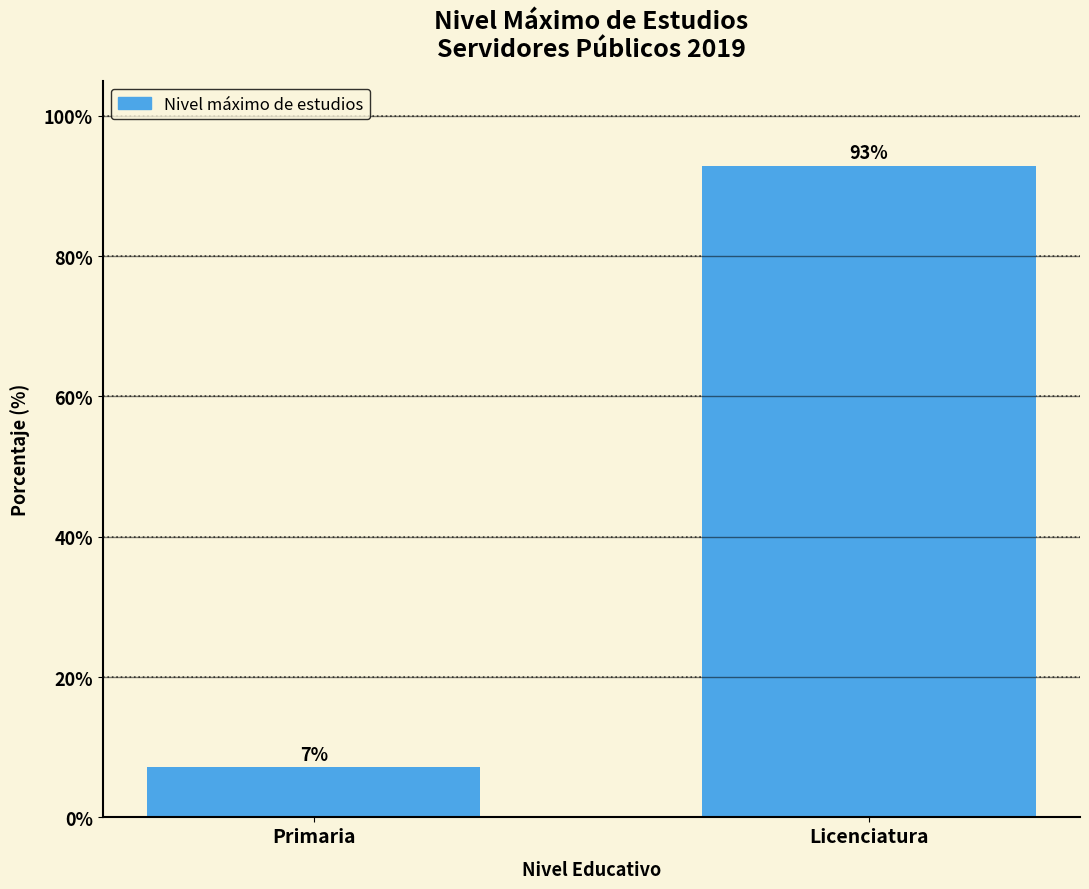

What is the label of the 2nd bar from the right?

Primaria